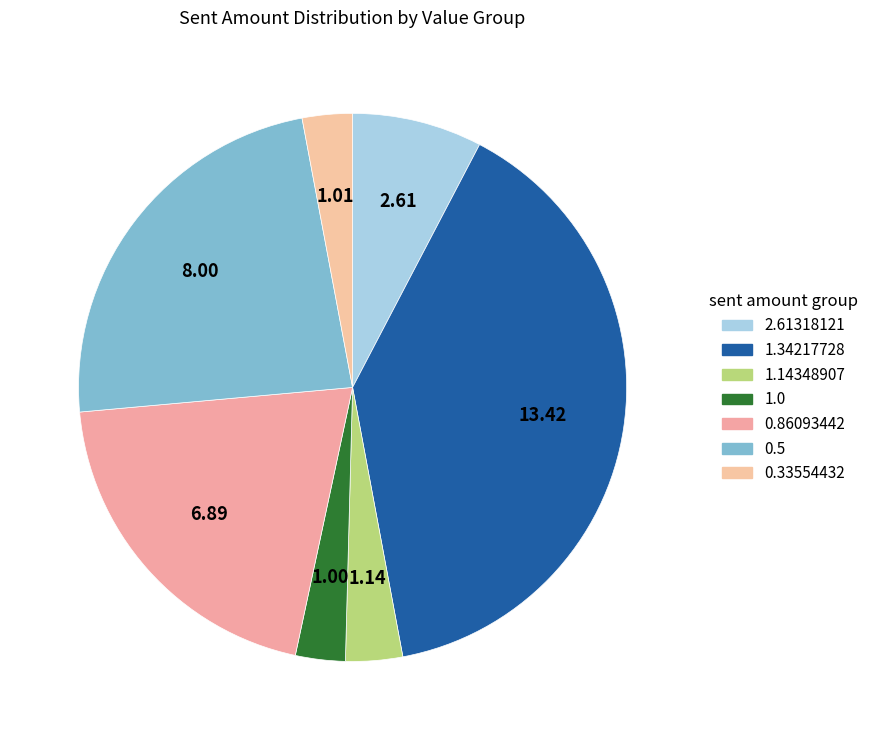

Is there a majority slice in this chart?

No